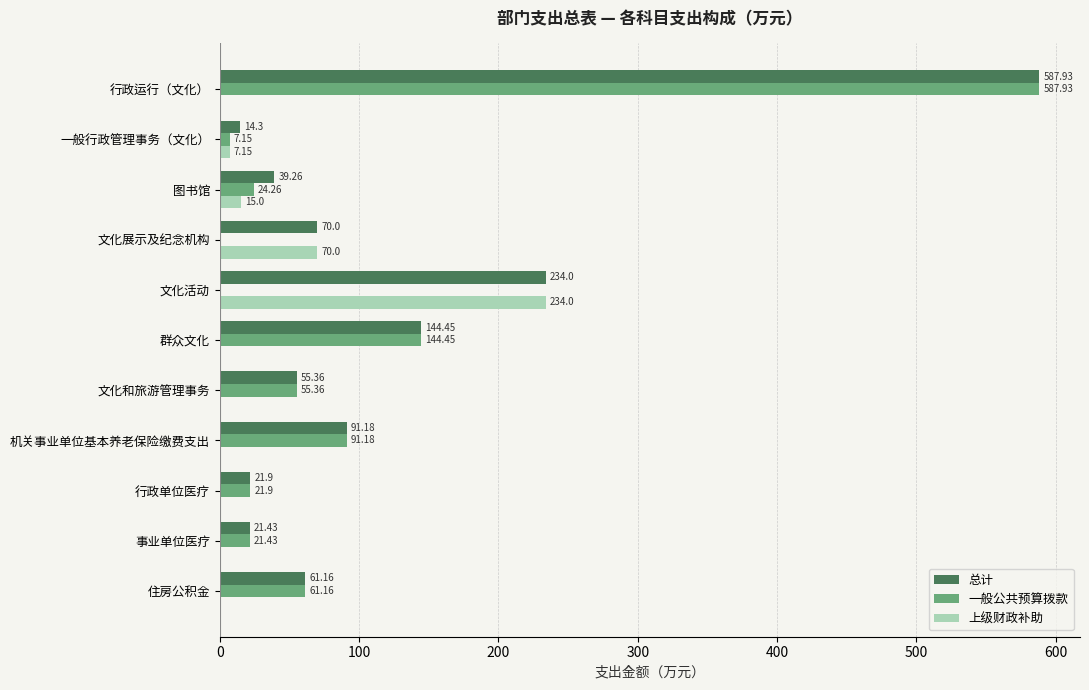

Which series has the largest total across all categories?

总计